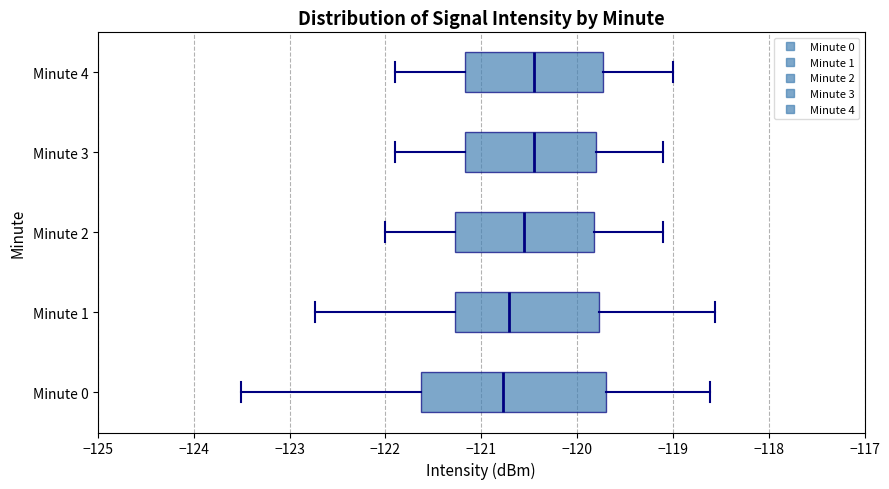

Reading bottom to top, read every box against the x-axis: the position of its median line, the range the box covers, and the ends of its whiskers. The values are not printed on the chart, so give them approximately, as read against the axis.

Minute 0: median -120.8, box -121.6 to -119.7, whiskers -123.5 to -118.6
Minute 1: median -120.7, box -121.3 to -119.8, whiskers -122.7 to -118.6
Minute 2: median -120.5, box -121.3 to -119.8, whiskers -122.0 to -119.1
Minute 3: median -120.4, box -121.2 to -119.8, whiskers -121.9 to -119.1
Minute 4: median -120.4, box -121.2 to -119.7, whiskers -121.9 to -119.0